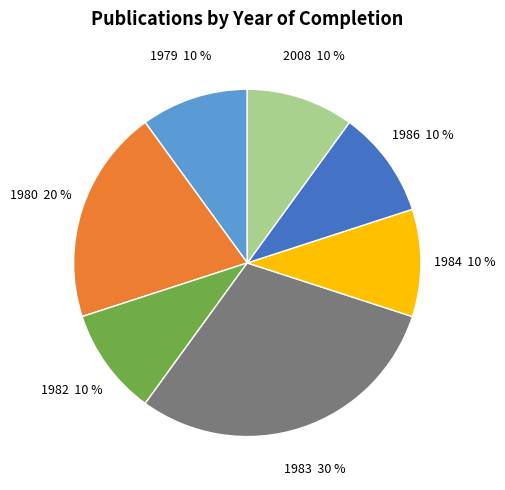

Which category has the biggest portion of the pie?

1983